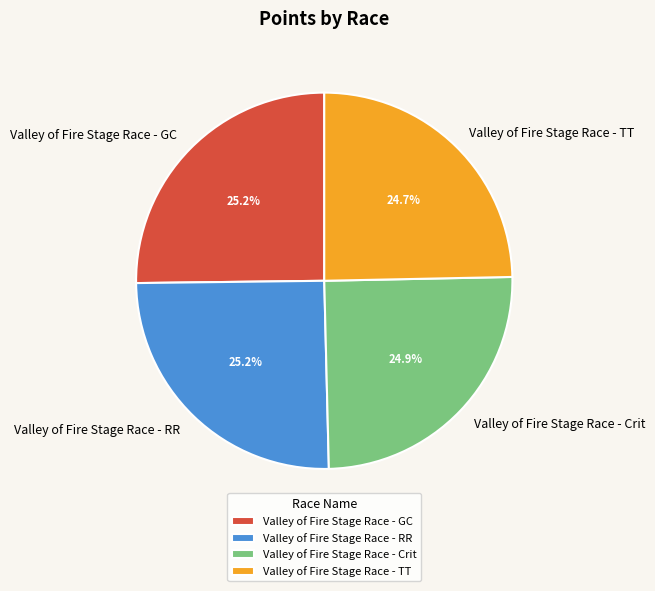

Does any single category account for the majority?

No